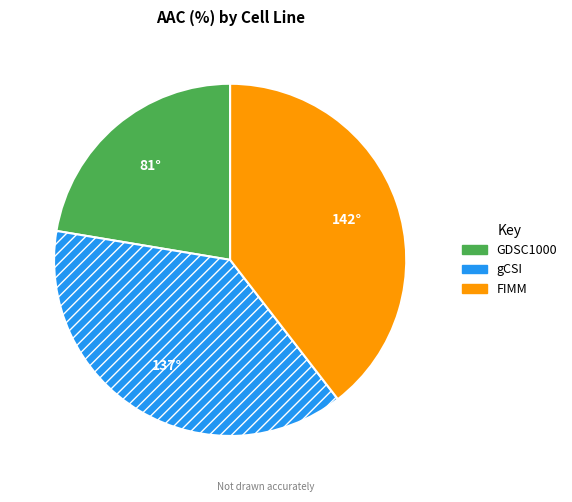

Does any single category account for the majority?

No